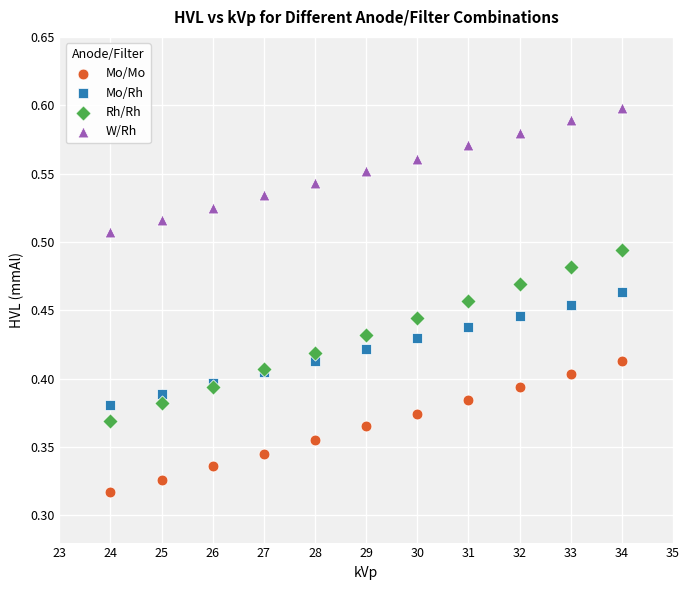

What is the X range (max minus min) for the scatter plot?

10.0